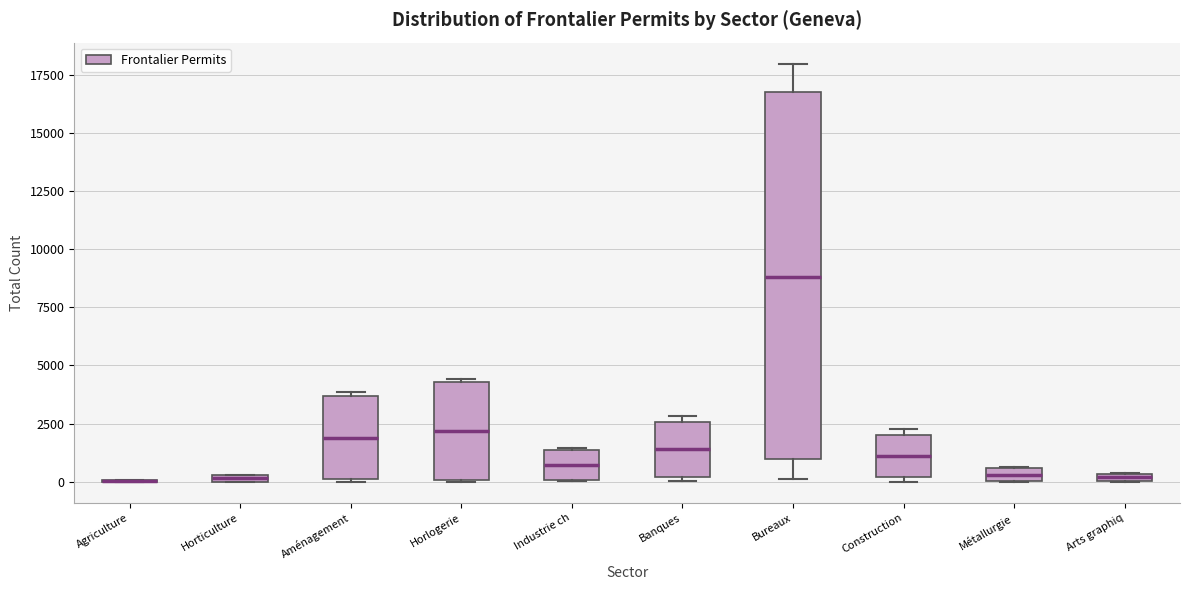

Which box is the tallest, from its lower edge to its upper edge?

Bureaux